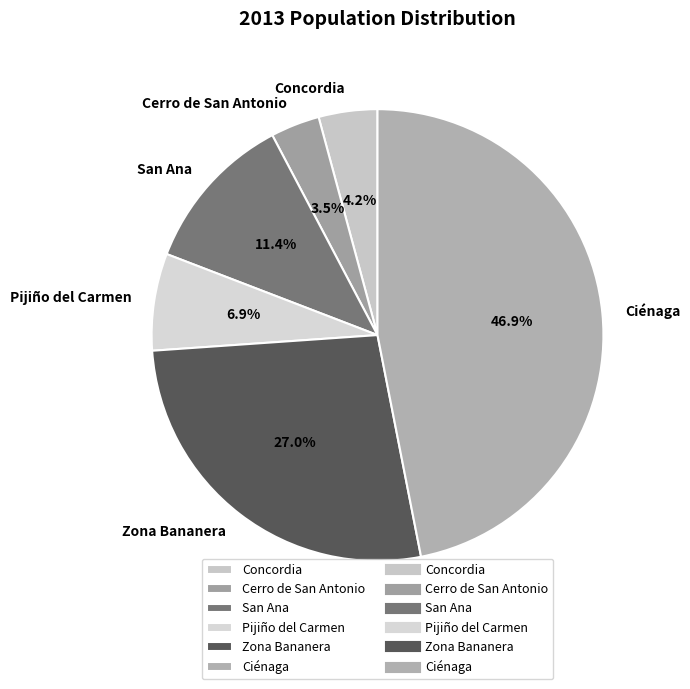

Is there a majority slice in this chart?

No